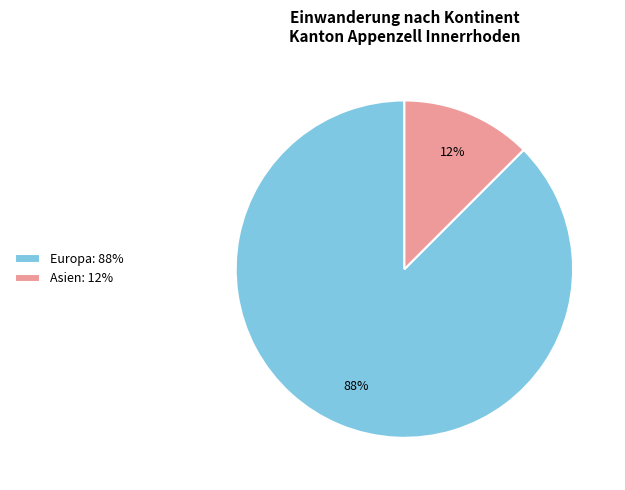

Which category has the biggest portion of the pie?

Europa: 88%